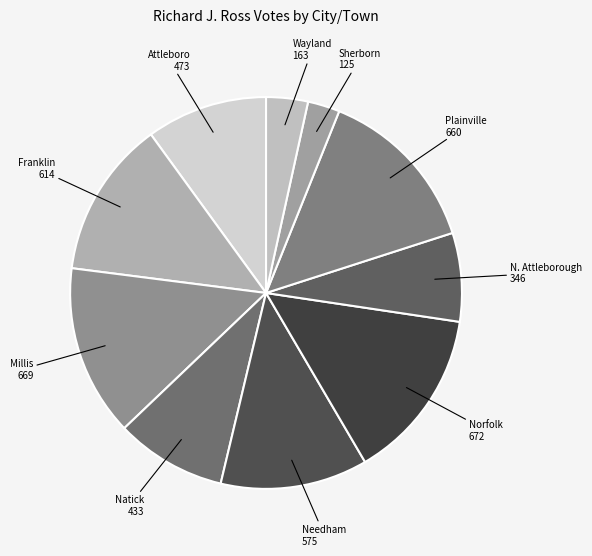

How many slices are in this pie chart?

10